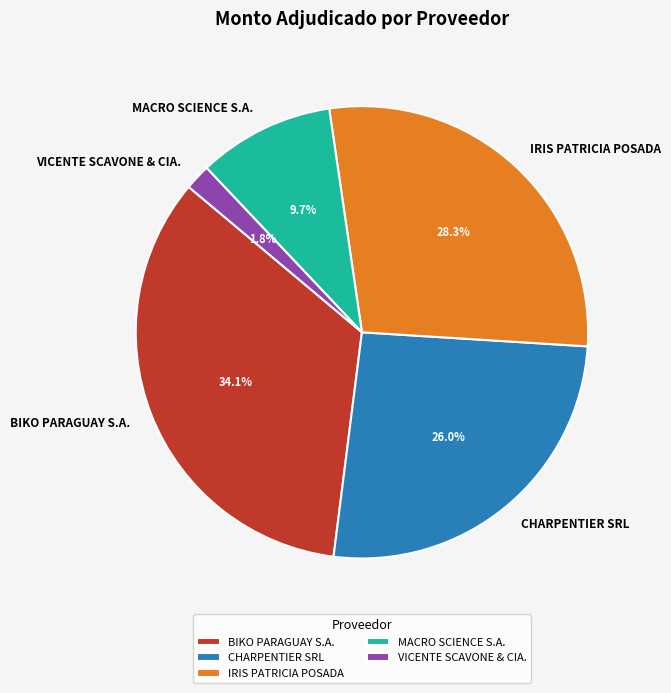

Which category has the smallest portion of the pie?

VICENTE SCAVONE & CIA.